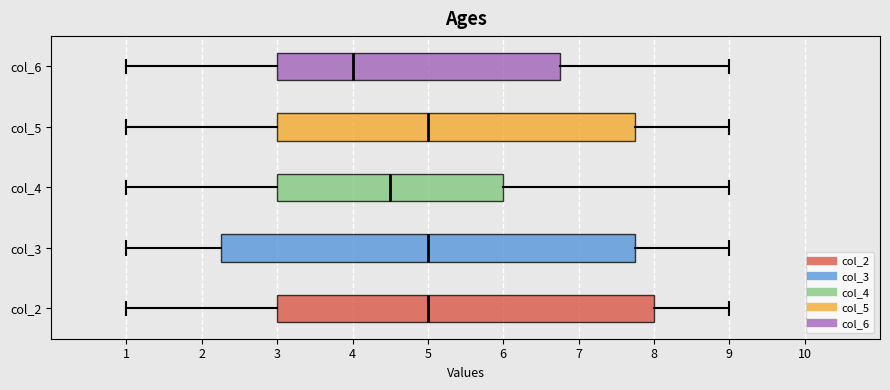

Reading bottom to top, read every box against the x-axis: the position of its median line, the range the box covers, and the ends of its whiskers. The values are not printed on the chart, so give them approximately, as read against the axis.

col_2: median 5.0, box 3.0 to 8.0, whiskers 1.0 to 9.0
col_3: median 5.0, box 2.3 to 7.8, whiskers 1.0 to 9.0
col_4: median 4.5, box 3.0 to 6.0, whiskers 1.0 to 9.0
col_5: median 5.0, box 3.0 to 7.8, whiskers 1.0 to 9.0
col_6: median 4.0, box 3.0 to 6.8, whiskers 1.0 to 9.0